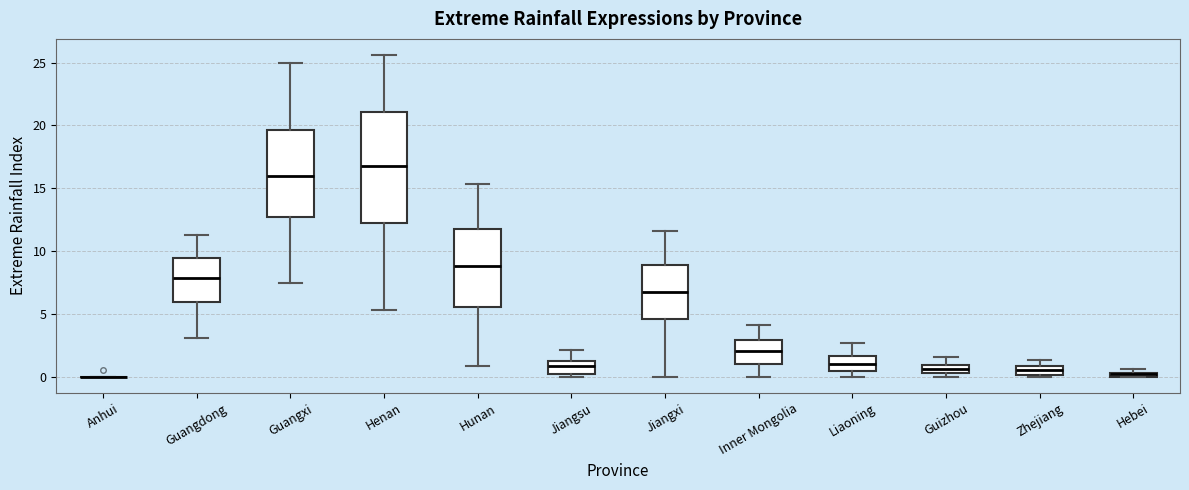

Which box is the tallest, from its lower edge to its upper edge?

Henan